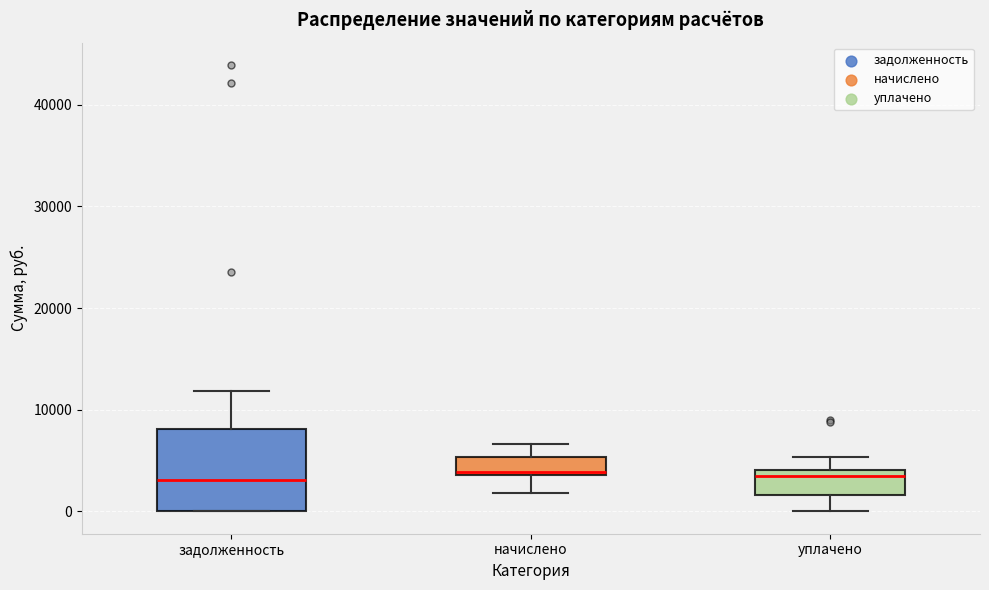

Where does the median line of the box for уплачено sit on the y-axis? The values are not printed on the chart, so give them approximately, as read against the axis.

3000